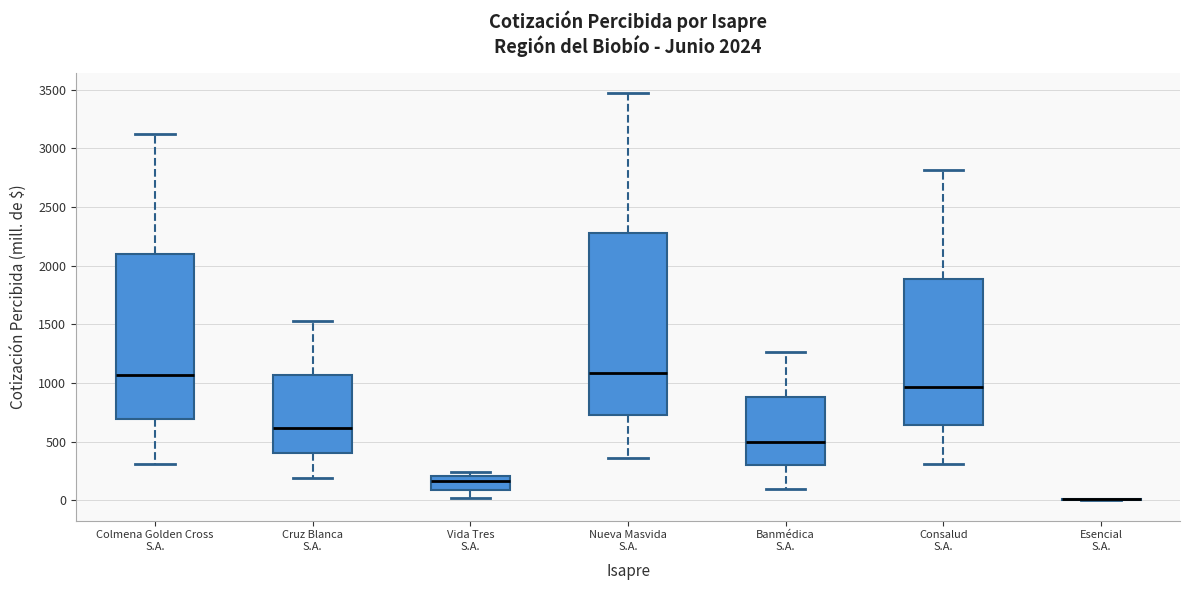

Which box is the tallest, from its lower edge to its upper edge?

Nueva Masvida S.A.